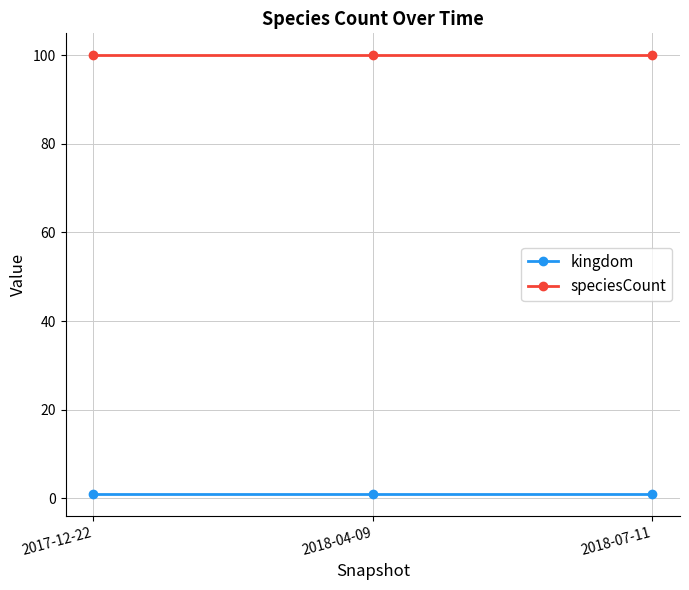

What is the maximum value shown in the chart?

100